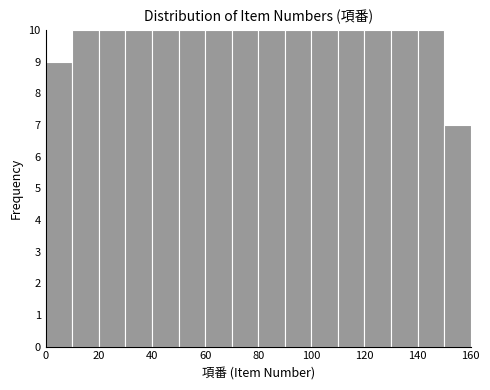

Reading left to right, list every bar in this chart as the range it spans on the x-axis followed by its height. The values are not printed on the chart, so give them approximately, as read against the axis.

0 to 10: 9
10 to 20: 10
20 to 30: 10
30 to 40: 10
40 to 50: 10
50 to 60: 10
60 to 70: 10
70 to 80: 10
80 to 90: 10
90 to 100: 10
100 to 110: 10
110 to 120: 10
120 to 130: 10
130 to 140: 10
140 to 150: 10
150 to 160: 7